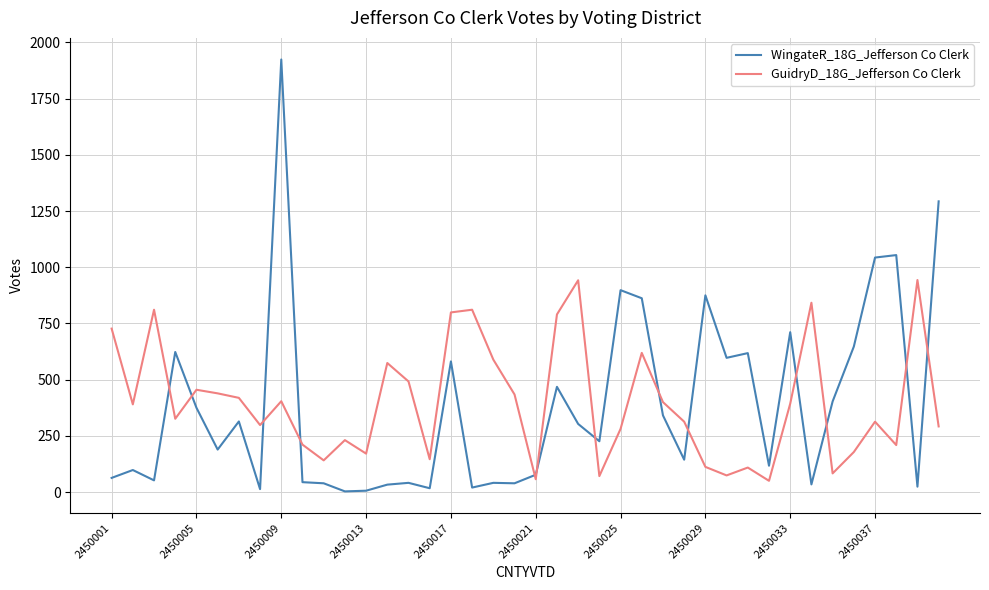

Does the chart have visible grid lines?

Yes